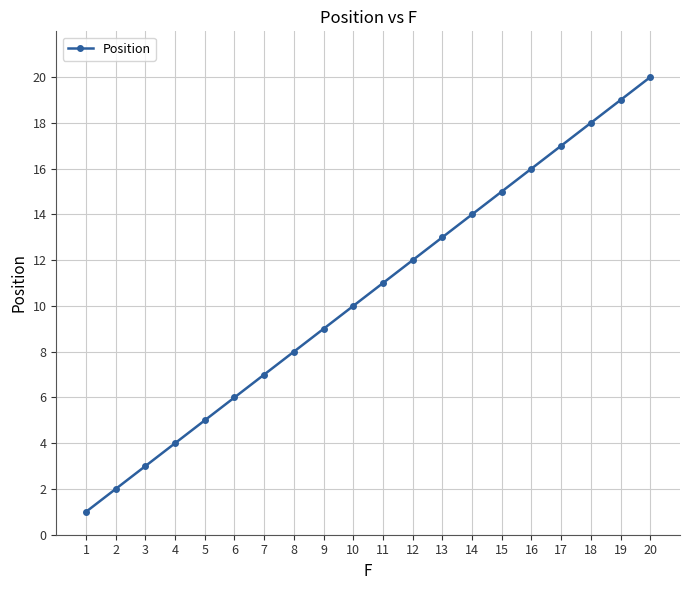

Read the value at 10, to the nearest 10.

10